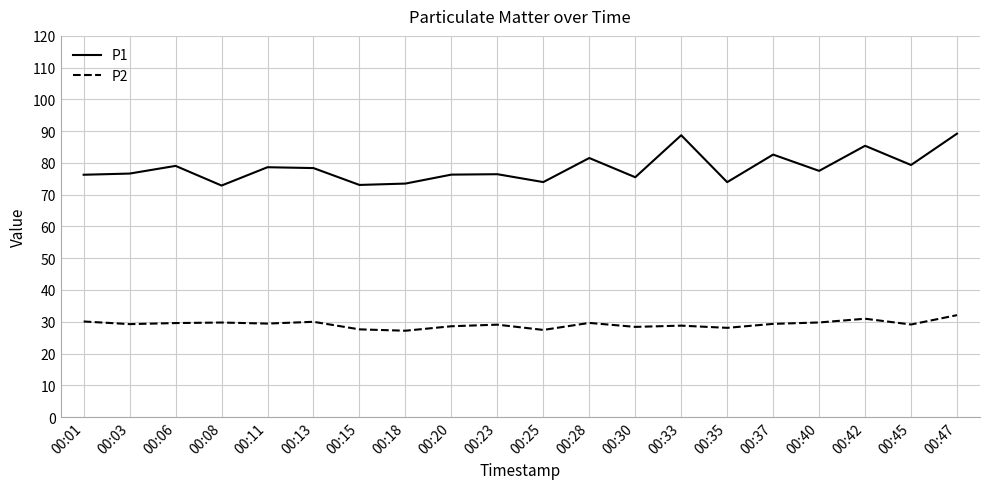

True or false: P1 and P2 intersect in this chart.

False